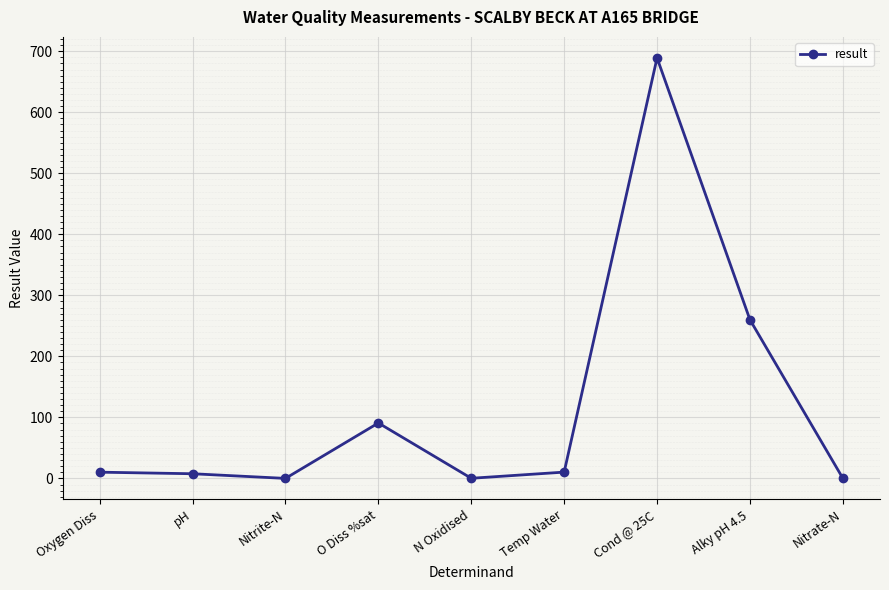

What is the approximate value at O Diss %sat?

90.8